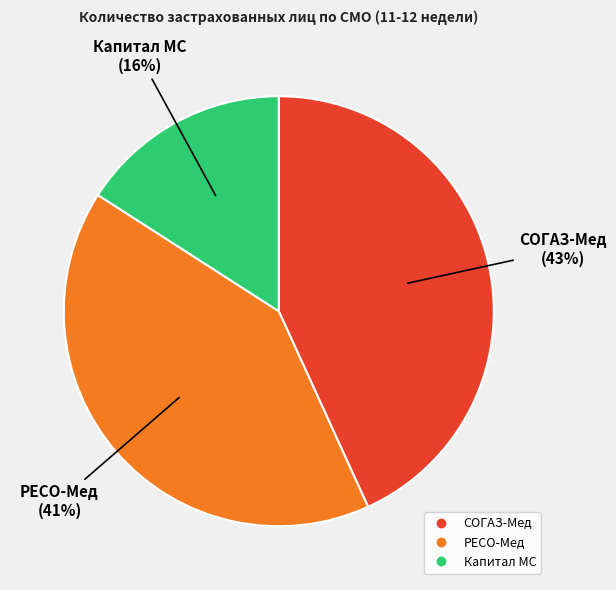

Does Капитал МС represent more than half of the total?

No